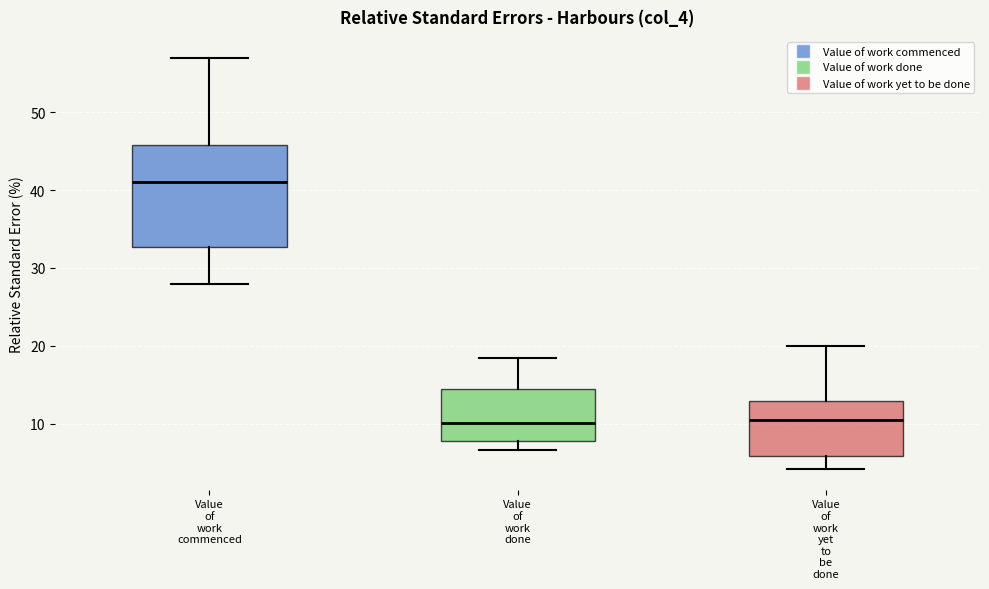

Which box's median line is the highest?

Value of work commenced